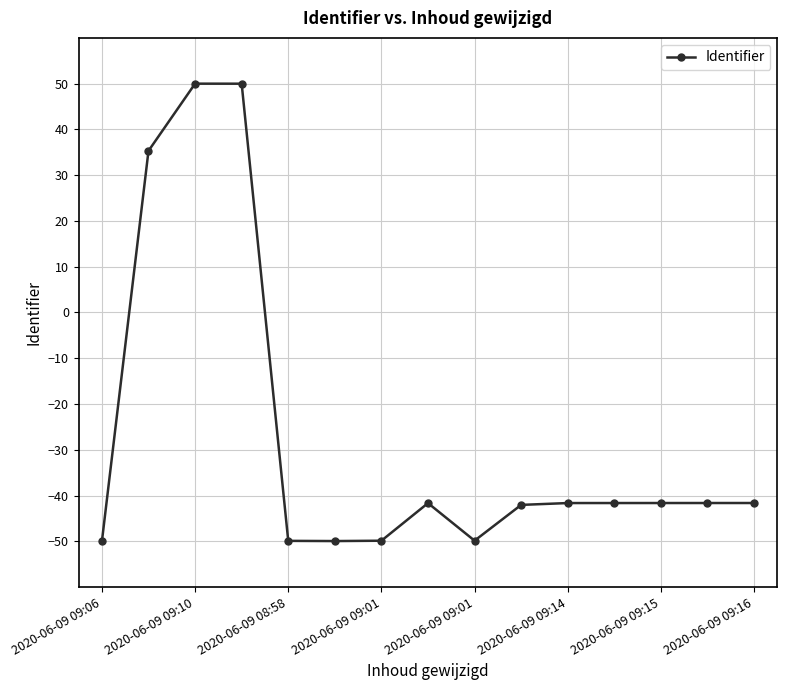

Count the number of values greater than -41.

3